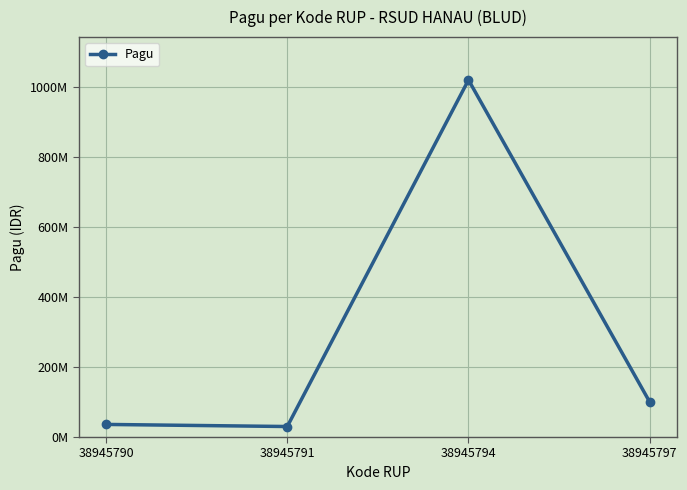

What is the sum of the values at 38945791 and 38945797?

130000000